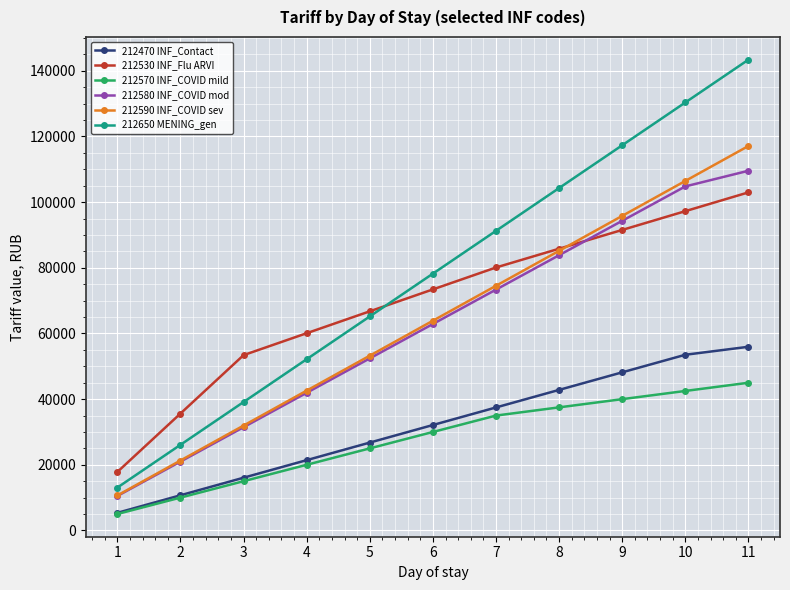

At which category is the sum across all series the highest?

11